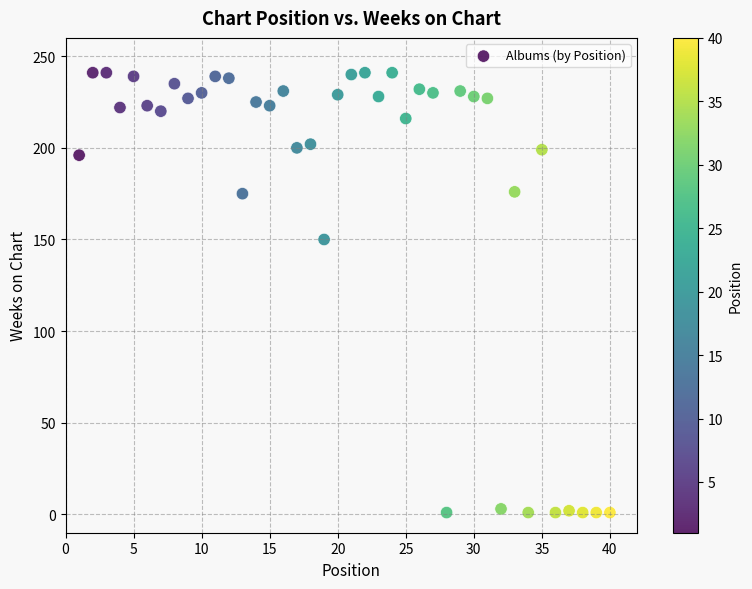

What Y value in the scatter plot is closest to 121?

150